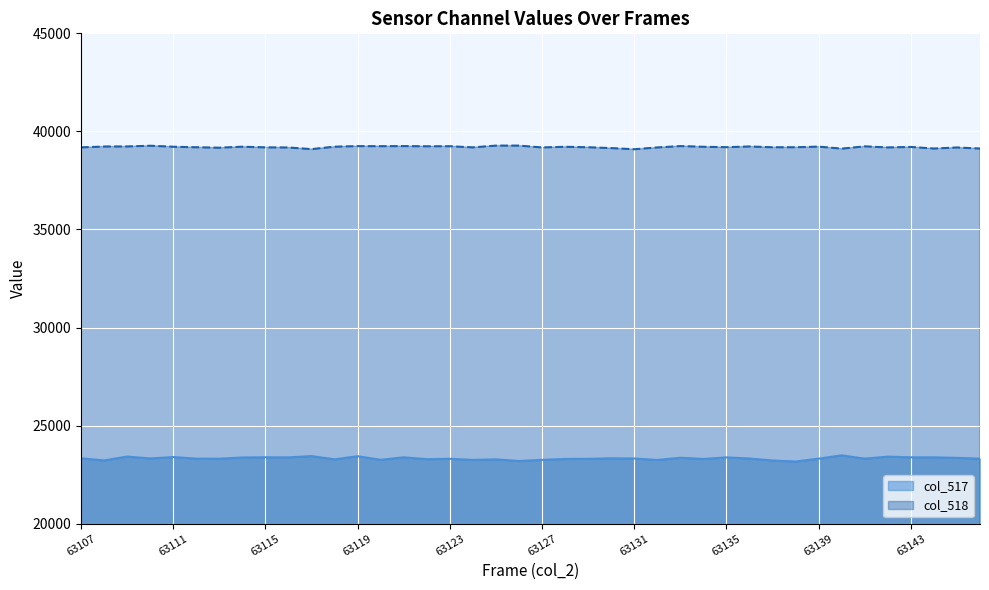

At which label is col_518 closest to 39182?

63107